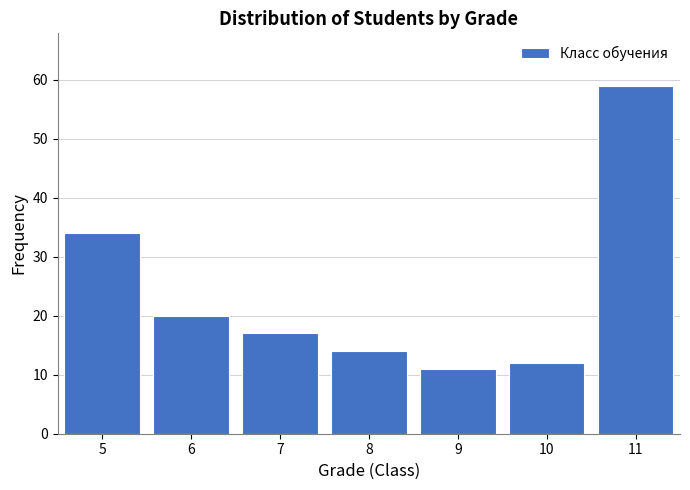

Reading left to right, list all the values displayed in this chart.

34	20	17	14	11	12	59